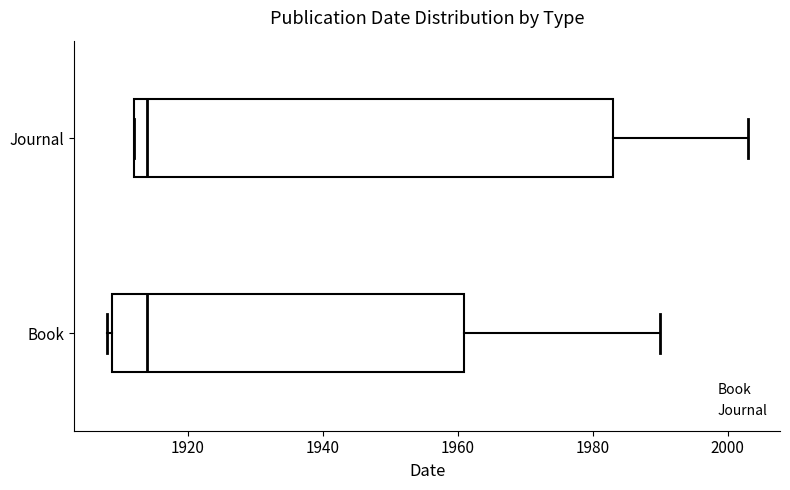

Reading bottom to top, read every box against the x-axis: the position of its median line, the range the box covers, and the ends of its whiskers. The values are not printed on the chart, so give them approximately, as read against the axis.

Book: median 1914, box 1908 to 1962, whiskers 1908 (just left of the box's left edge) to 1990
Journal: median 1914, box 1912 to 1984, whiskers 1912 to 2004